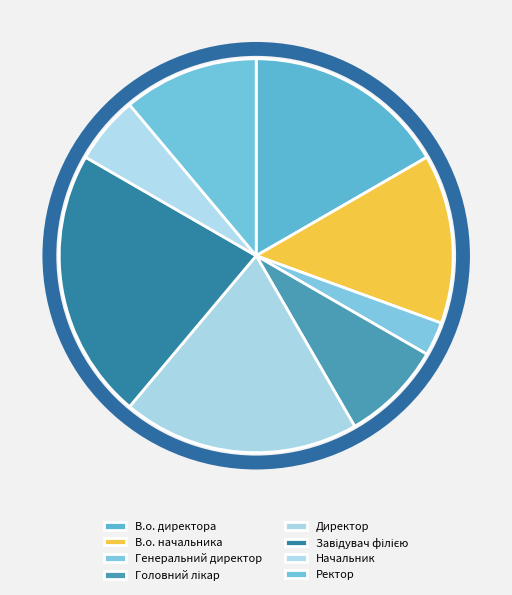

Count the number of slices in the pie.

8